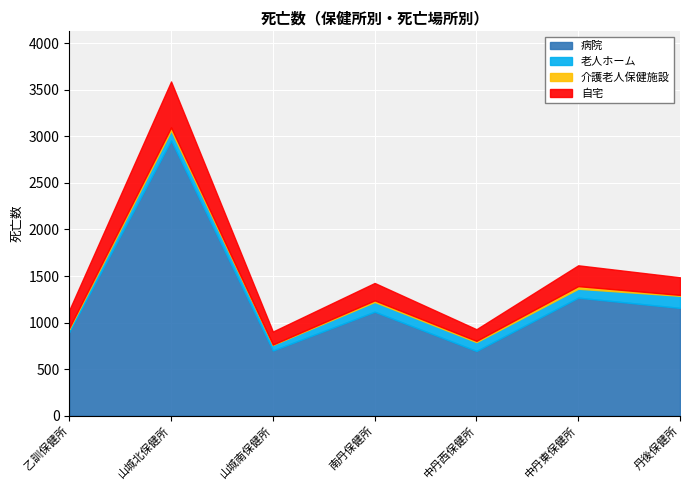

How many values in the 介護老人保健施設 series are below 16?

3